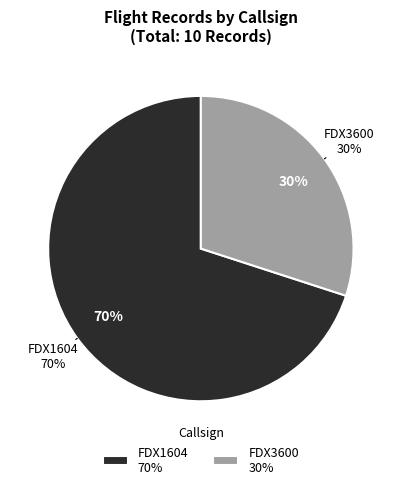

True or false: FDX1604 accounts for 70% of the total.

True